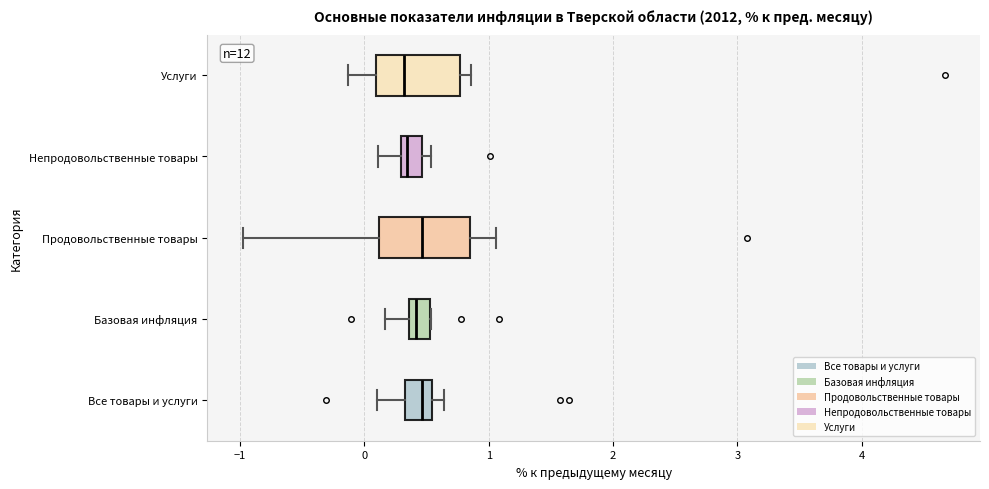

Reading bottom to top, transcribe this box plot: for each box, give where its median line is, the range the box spans, and where its two whiskers end, as read against the x-axis. The values are not printed on the chart, so give them approximately, as read against the axis.

Все товары и услуги: median 0.5 (inside the box), box 0.3 to 0.5, whiskers 0.1 to 0.6
Базовая инфляция: median 0.4 (just right of the box's left edge), box 0.4 to 0.5, whiskers 0.2 to 0.5
Продовольственные товары: median 0.5, box 0.1 to 0.9, whiskers -1.0 to 1.1
Непродовольственные товары: median 0.3 (just right of the box's left edge), box 0.3 to 0.5, whiskers 0.1 to 0.5 (just right of the box's right edge)
Услуги: median 0.3, box 0.1 to 0.8, whiskers -0.1 to 0.9